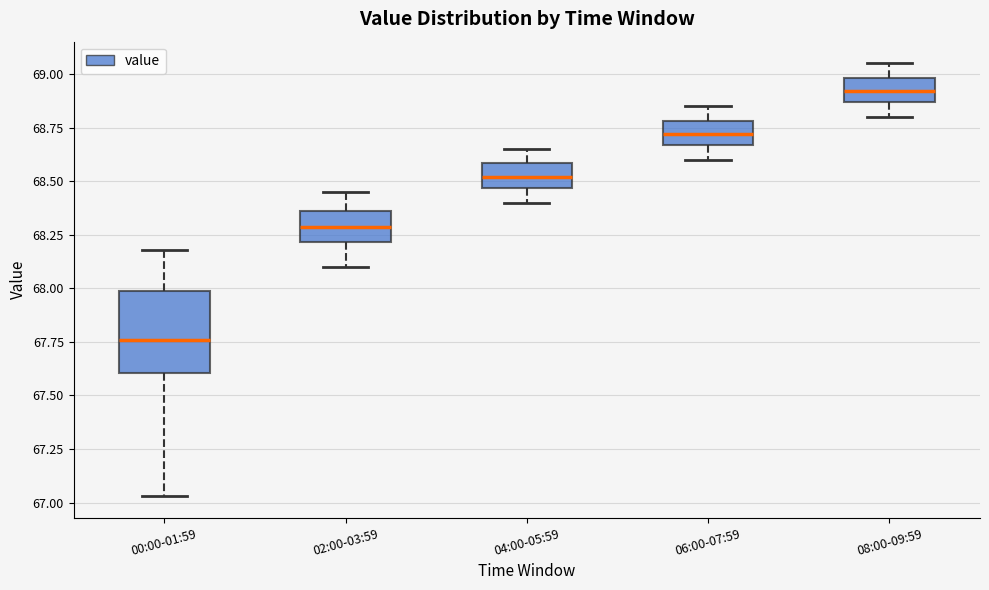

Which box has the highest median line?

08:00-09:59